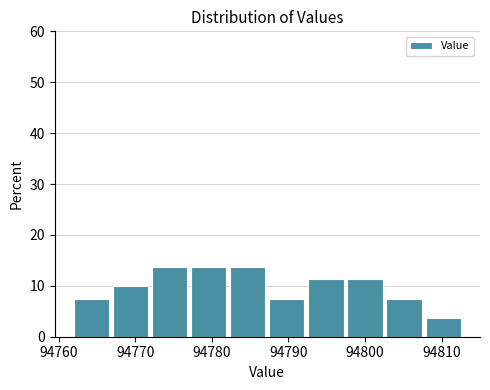

Reading left to right, list every bar in this chart as the range it spans on the x-axis followed by its height. Neither the bar edges nor the heights are printed on the chart, so give them approximately, as read against the axes.

94762.0 to 94767.1: 8
94767.1 to 94772.2: 10
94772.2 to 94777.3: 14
94777.3 to 94782.4: 14
94782.4 to 94787.5: 14
94787.5 to 94792.6: 8
94792.6 to 94797.7: 11
94797.7 to 94802.8: 11
94802.8 to 94807.9: 8
94807.9 to 94813.0: 4